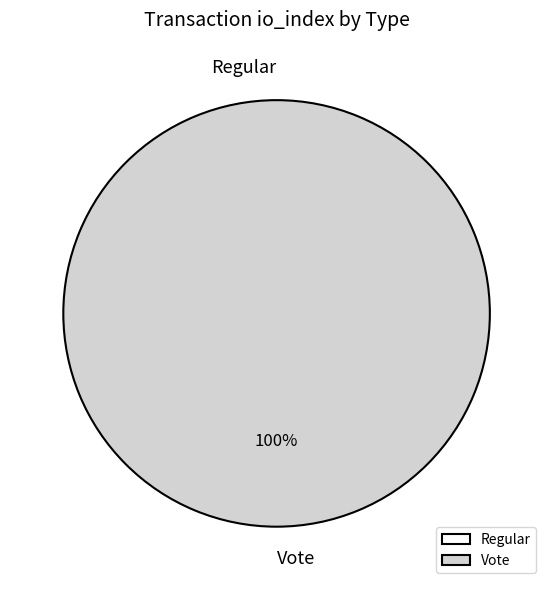

How much of the chart is everything except Regular?

100.0%